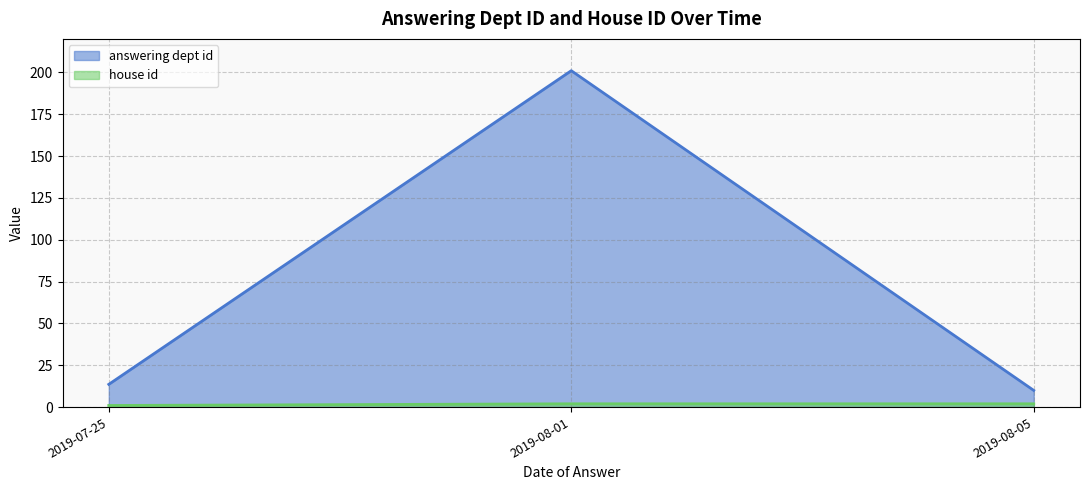

At which category is the sum across all series the highest?

2019-08-01